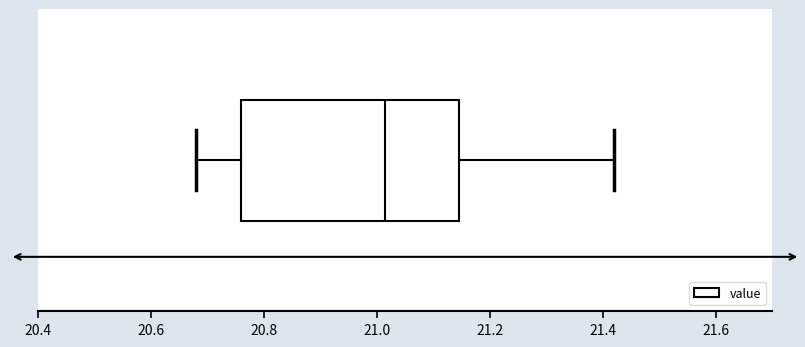

Transcribe this box plot: give where the median line is, the range the box spans, and where the two whiskers end, as read against the x-axis. The values are not printed on the chart, so give them approximately, as read against the axis.

median 21.02, box 20.76 to 21.14, whiskers 20.68 to 21.42